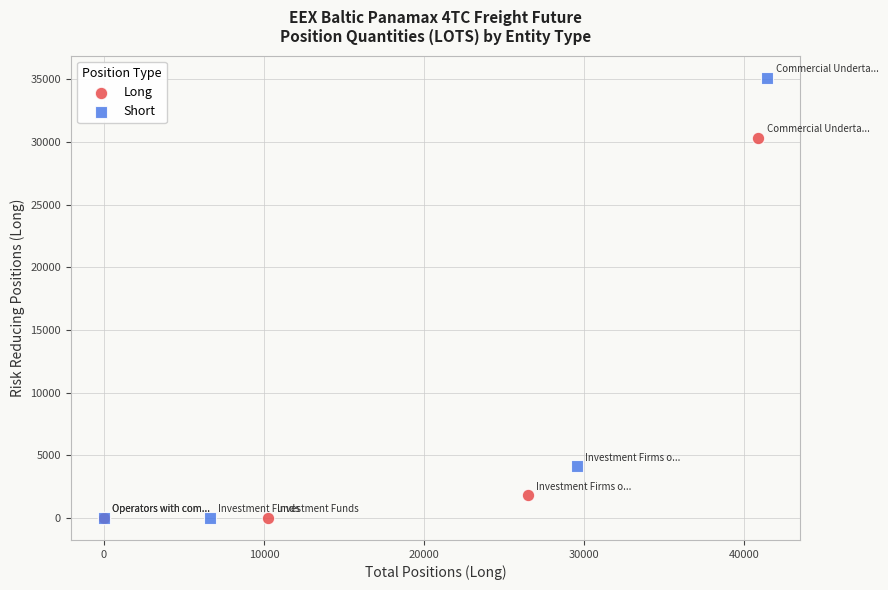

What are all the series names shown in the legend?

Long, Short